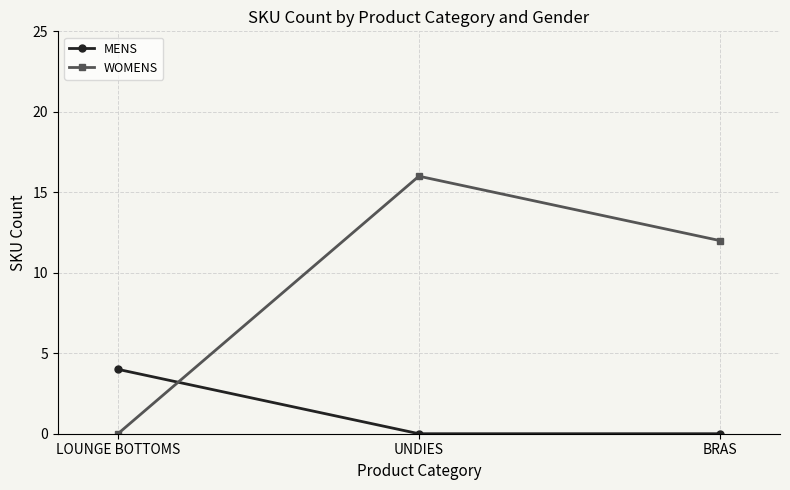

What is the difference between the WOMENS values at BRAS and UNDIES?

4